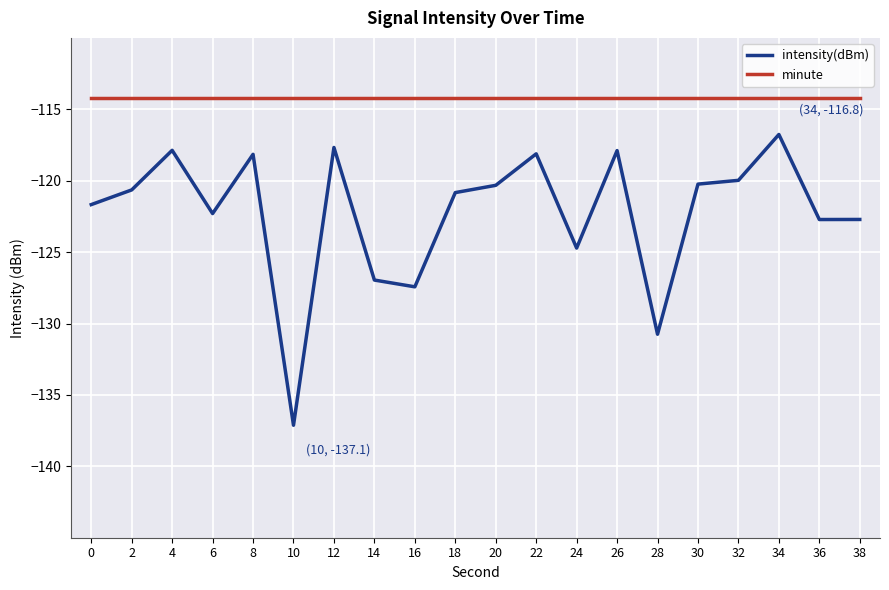

The value of intensity(dBm) at 24 is -32.9. True or false?

False